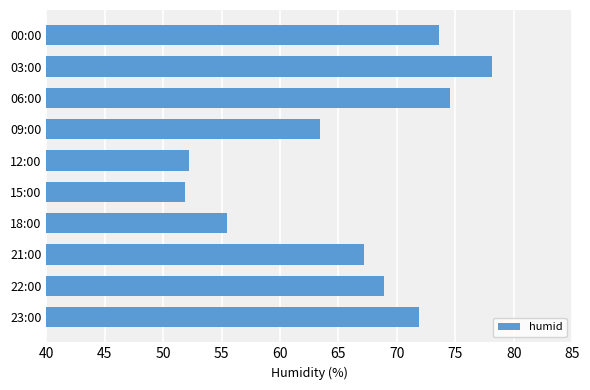

How many data points are above 68?

5